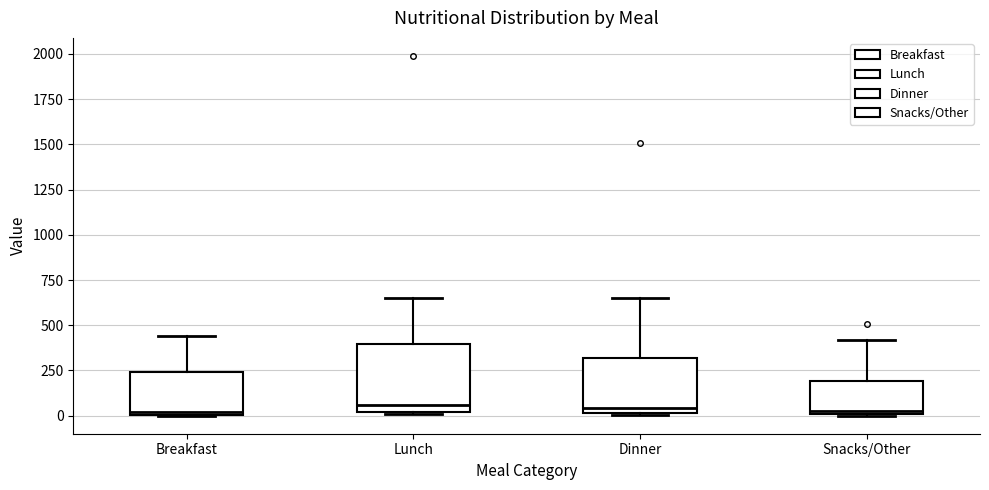

Where is the lower edge of the box for Snacks/Other on the y-axis? The values are not printed on the chart, so give them approximately, as read against the axis.

0